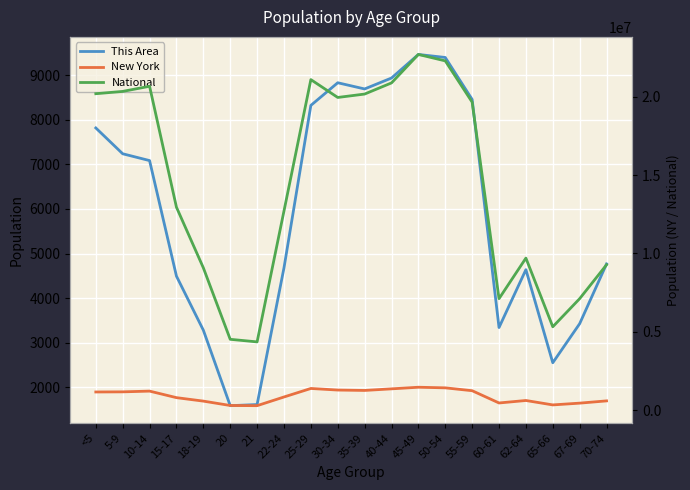

True or false: New York and This Area cross at least once.

False